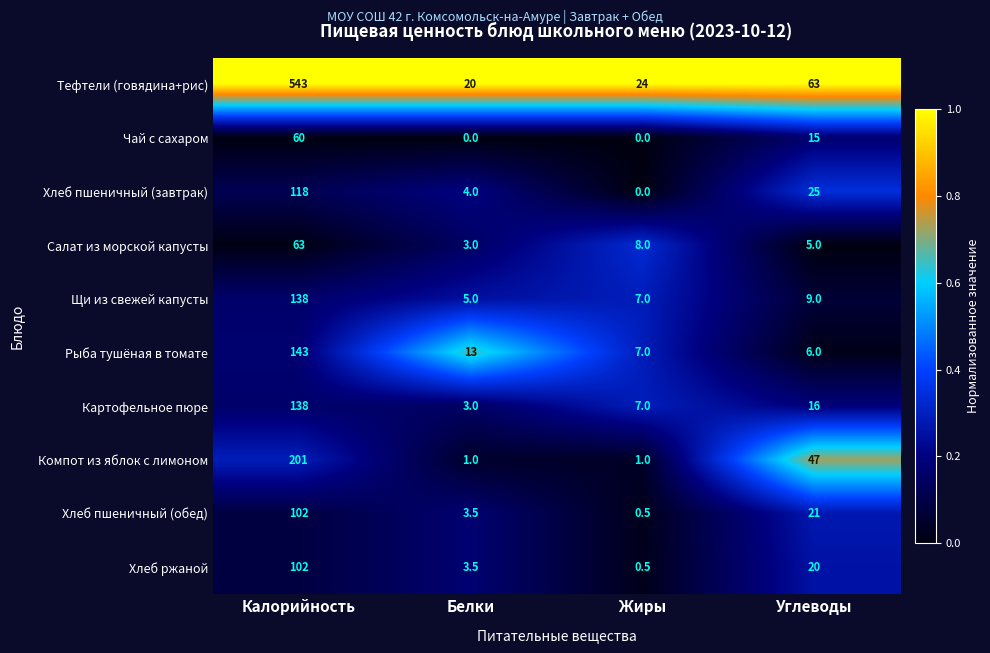

List the labels in order of Картофельное пюре value, smallest first.

Белки, Жиры, Углеводы, Калорийность